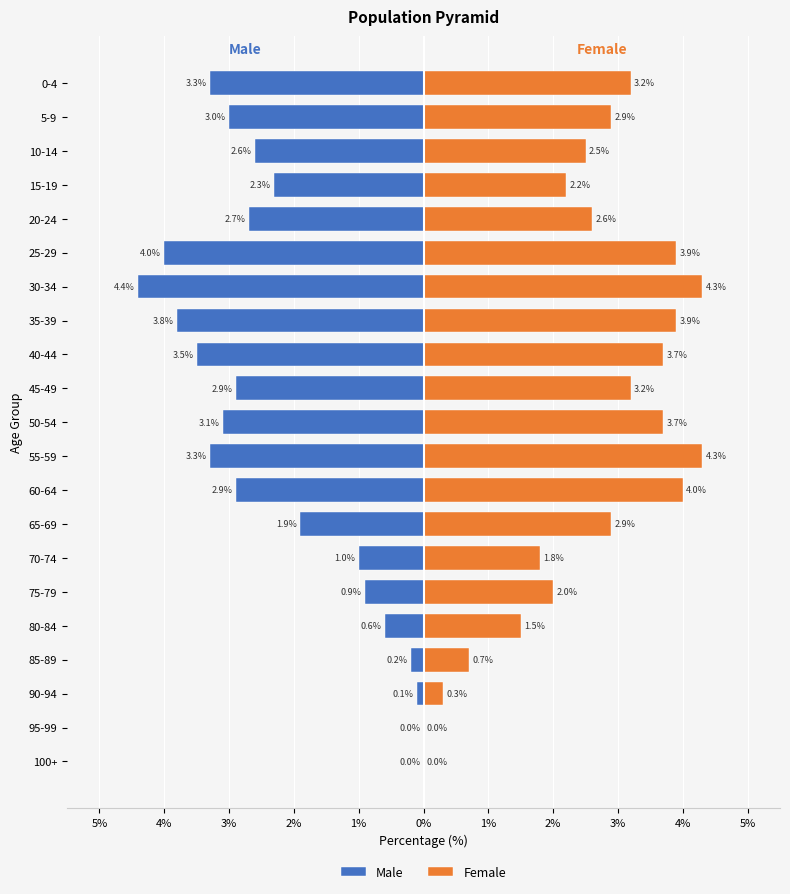

How many values in the Male series are below -2?

13